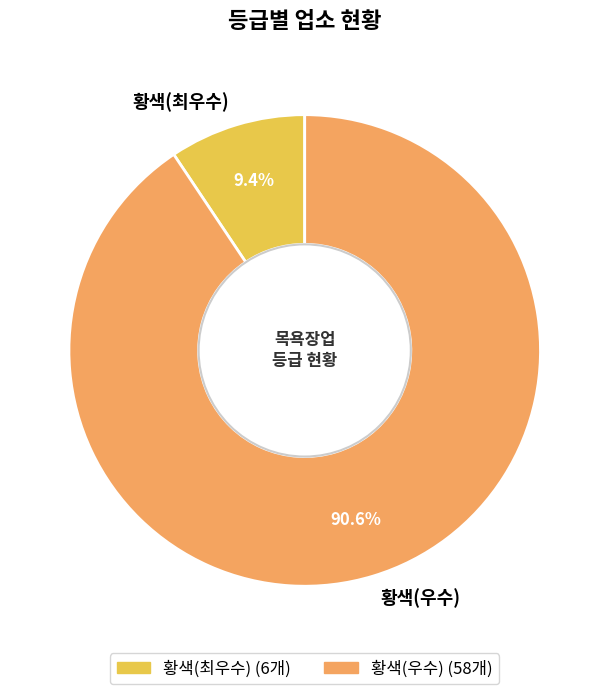

To the nearest percent, what is the difference between the 황색(우수) and 황색(최우수) slice percentages?

81%